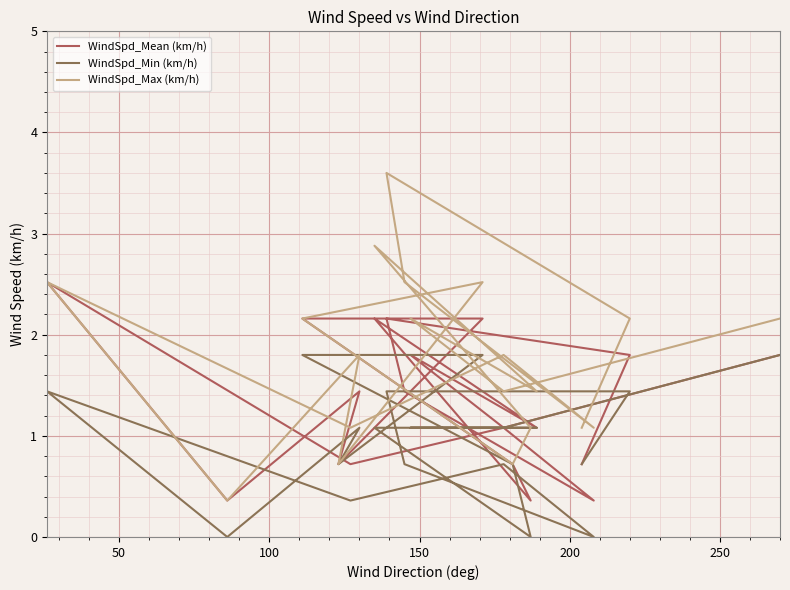

Reading left to right, transcribe all the data shown in this chart.

WindSpd_Mean (km/h): 0.7	1.8	2.2	1.4	0.4	1.1	0.7	2.5	0.4	1.4	0.7	2.2	2.2	0.7	0.4	2.2	1.1	1.8	1.1	1.8
WindSpd_Min (km/h): 0.7	1.4	1.4	0.7	0.0	0.7	0.4	1.4	0.0	1.1	0.7	1.8	1.8	0.7	0.0	1.1	1.1	1.1	1.1	1.8
WindSpd_Max (km/h): 1.1	2.2	3.6	2.5	1.1	1.8	1.1	2.5	0.4	1.8	0.7	2.5	2.2	0.7	1.1	2.9	1.4	2.2	1.4	2.2